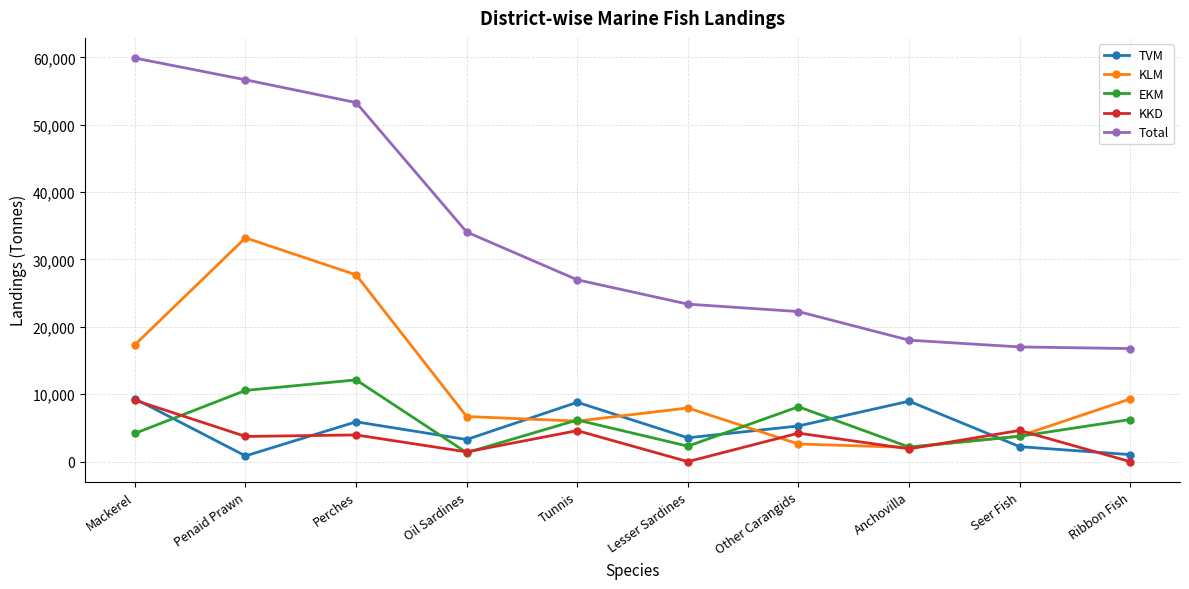

What is the difference between the Total values at Penaid Prawn and Ribbon Fish?

39891